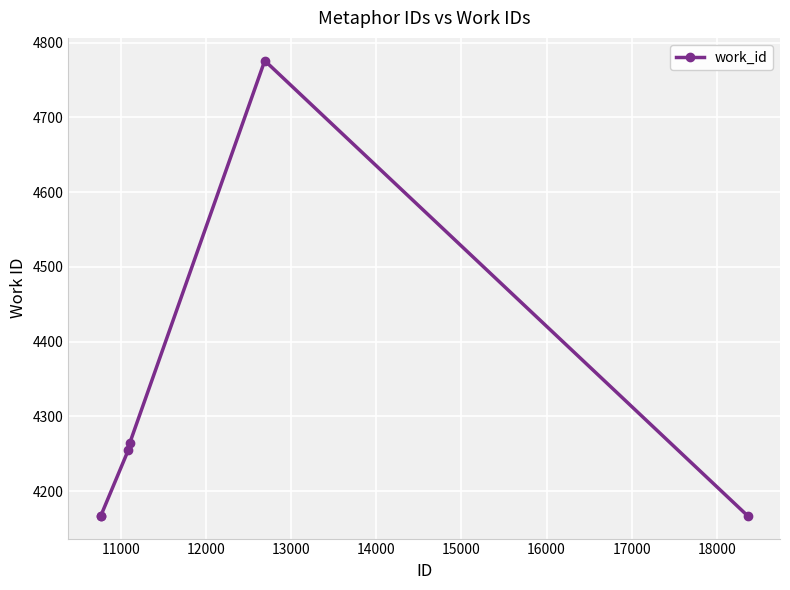

Reading left to right, transcribe all the data shown in this chart.

4167	4167	4255	4264	4776	4167